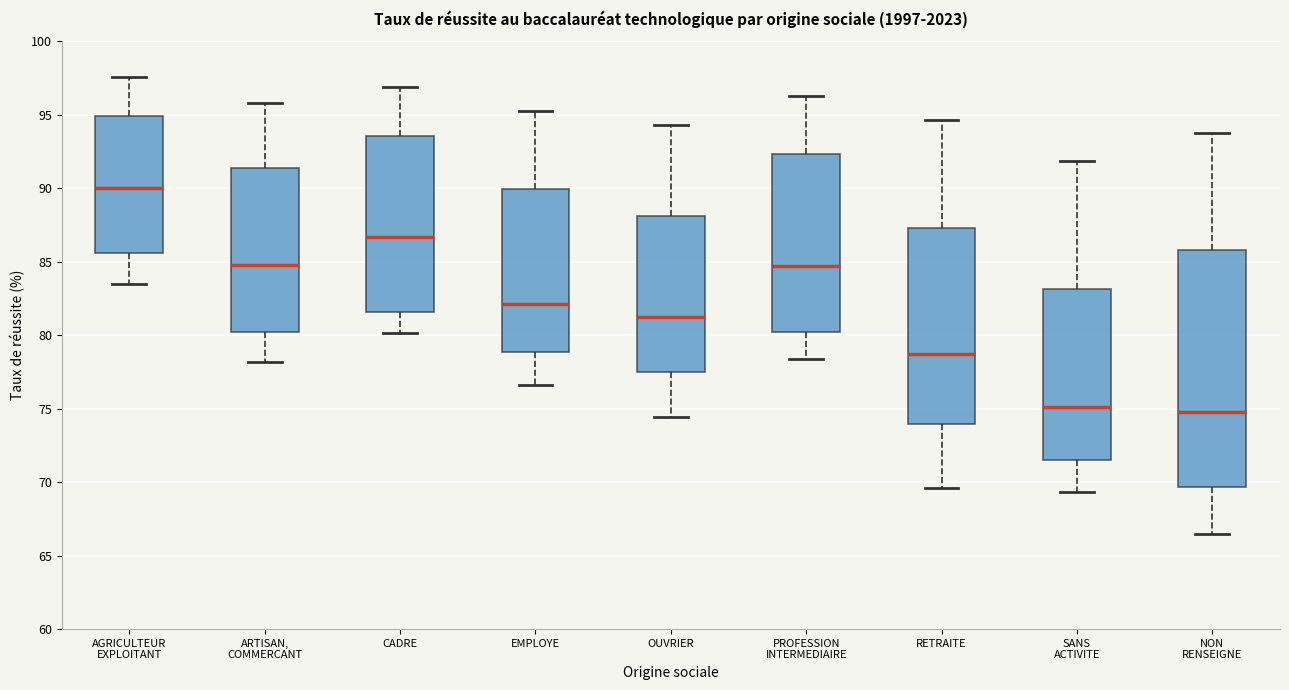

Where is the upper edge of the box for OUVRIER on the y-axis? The values are not printed on the chart, so give them approximately, as read against the axis.

88.0